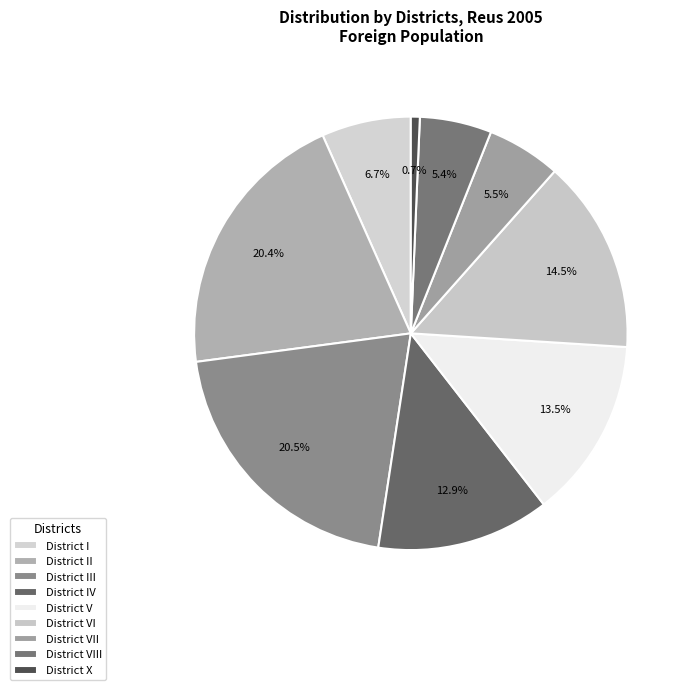

How many segments does this pie chart have?

9